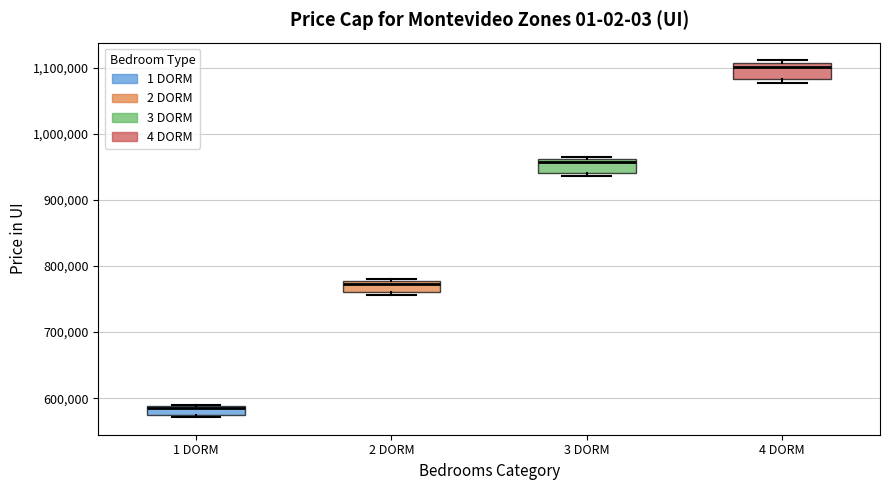

Which box's median line is the highest?

4 DORM